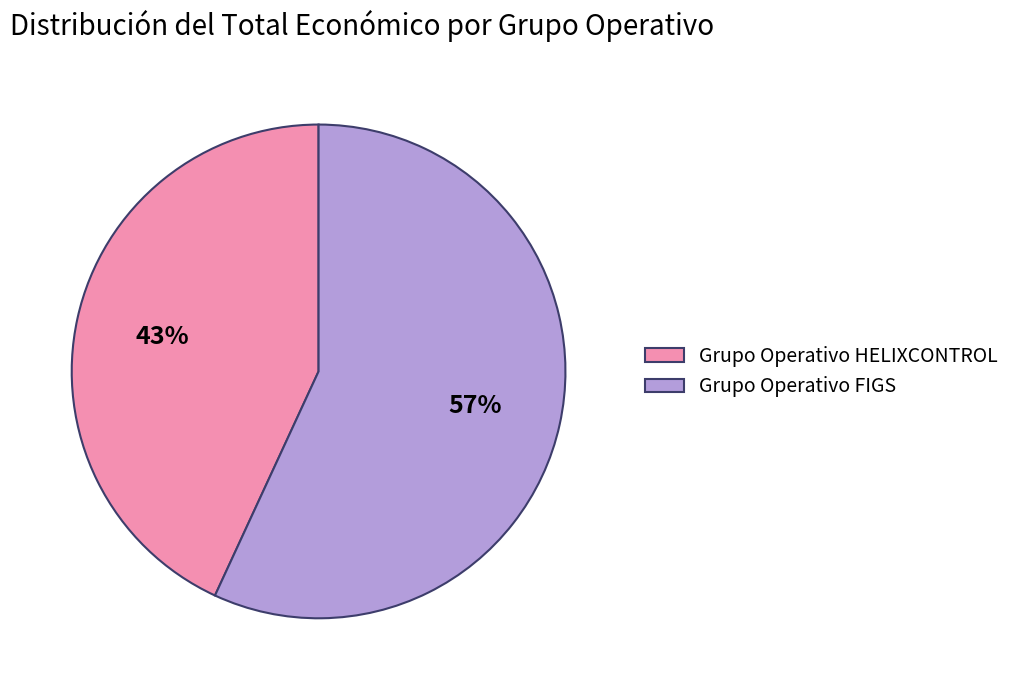

How many segments does this pie chart have?

2